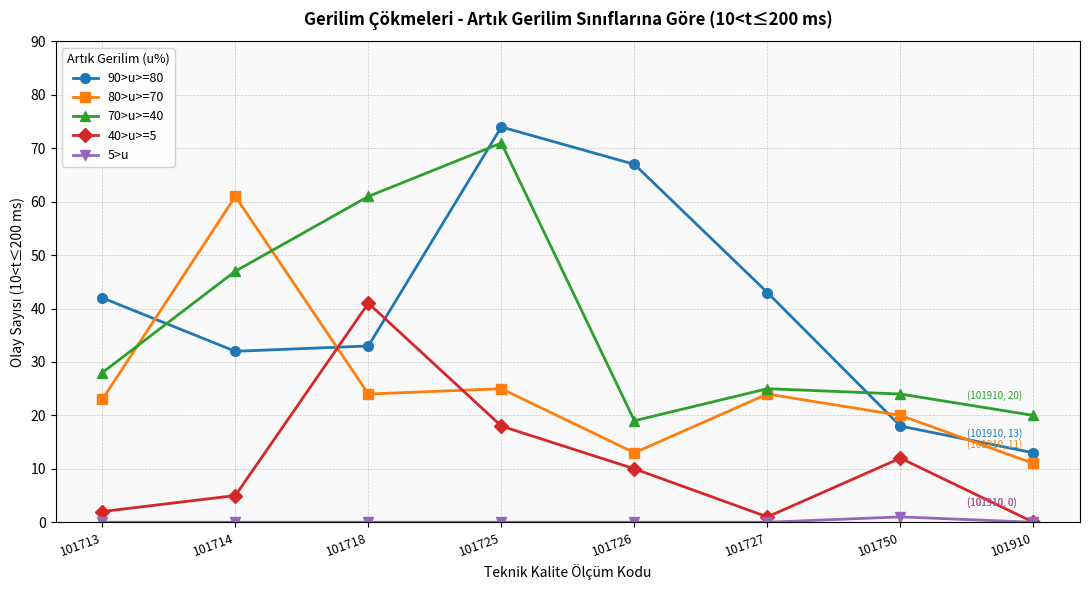

At which category is the sum across all series the highest?

101725